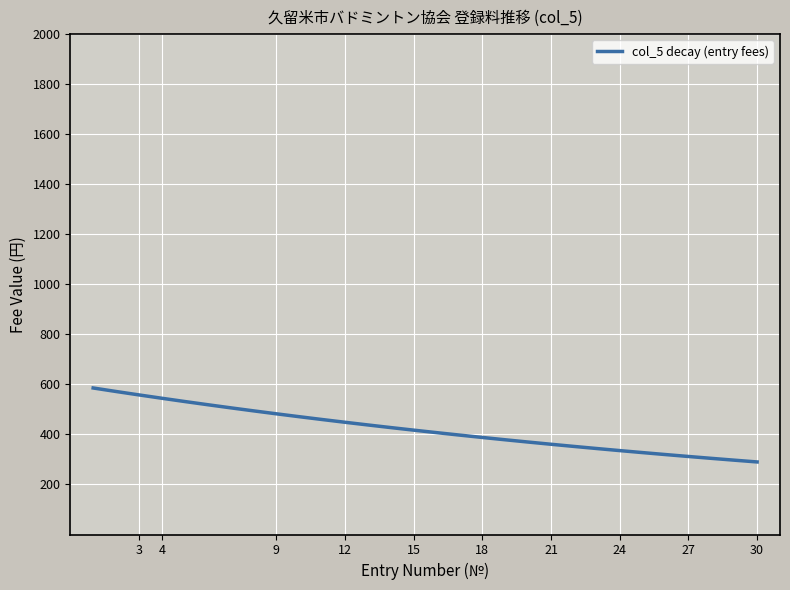

What is the smallest value displayed?

290.0